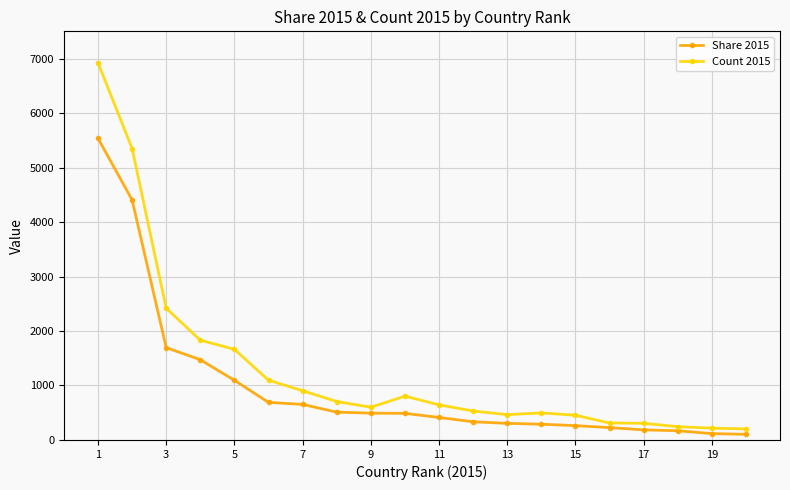

True or false: Count 2015 has more than 1 points higher than both neighbors.

True